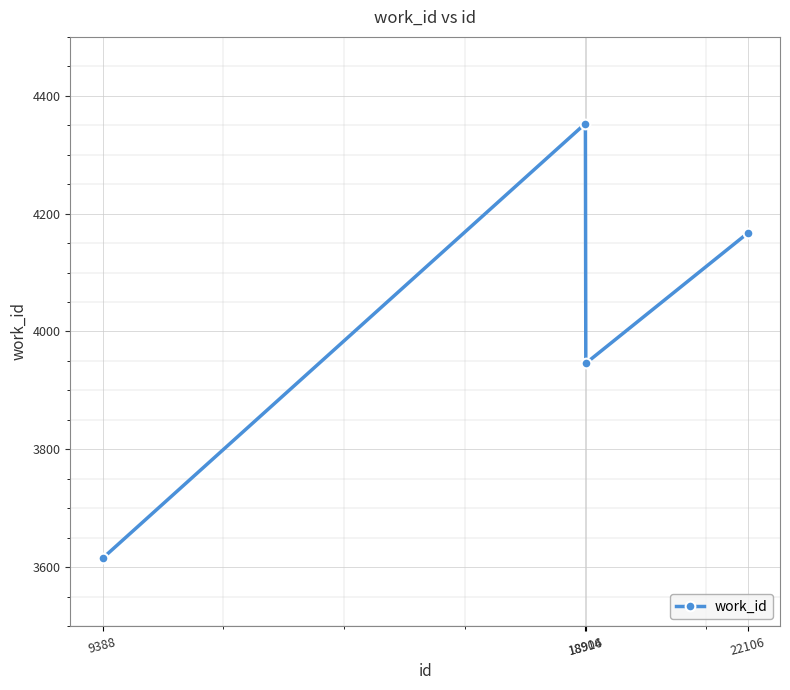

Reading right to left, what are all the values shown in this chart?

4167	3946	4353	3615